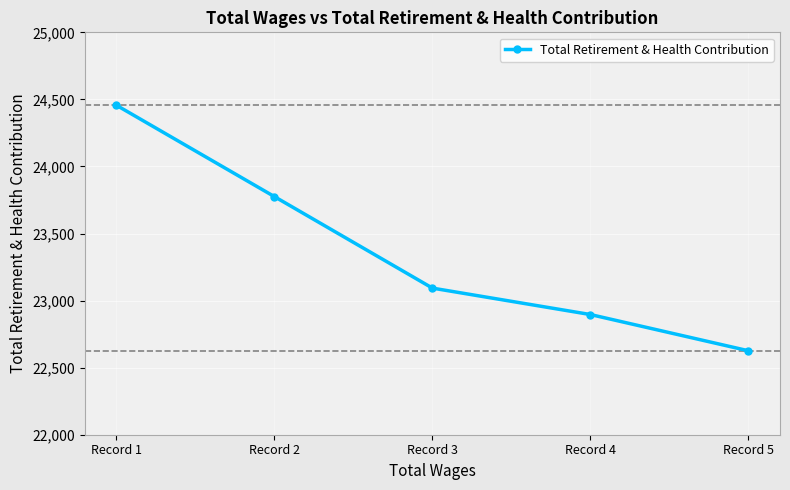

The chart shows a value of 6645 at Record 1. True or false?

False